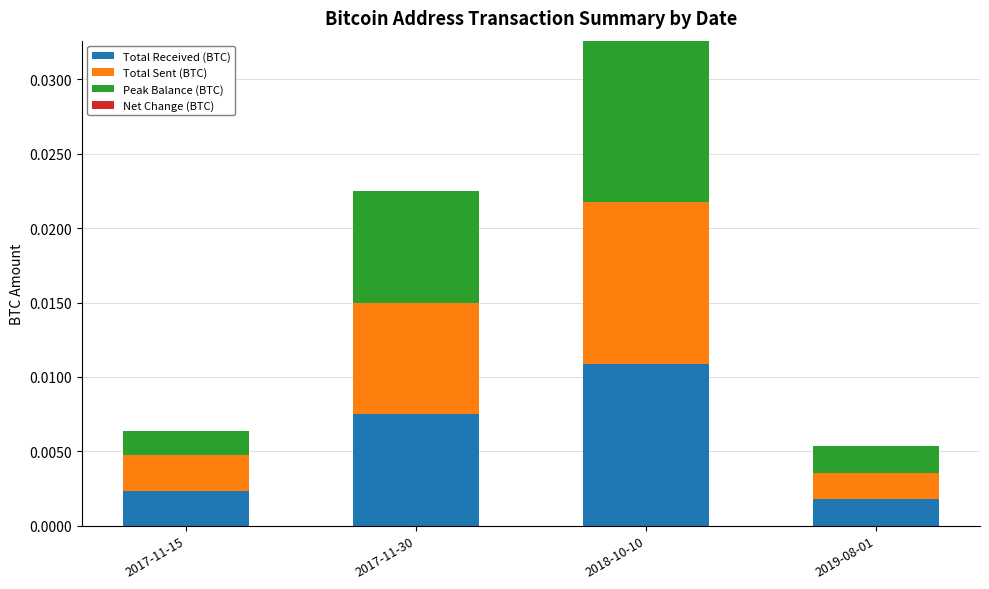

How many Total Received (BTC) values are between 0 and 1?

4